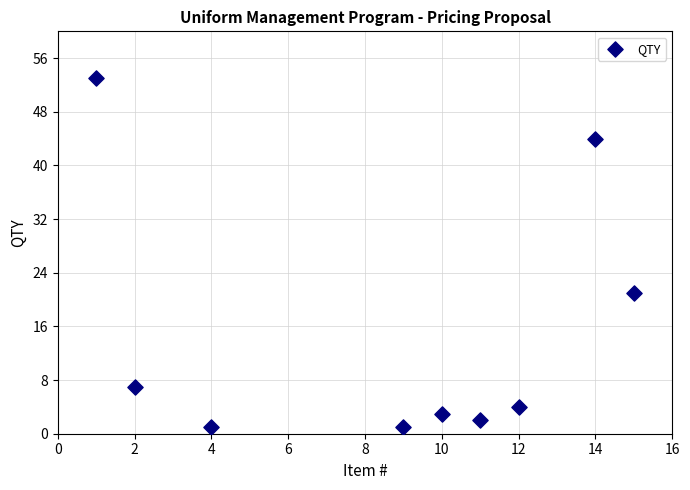

What Y value in the scatter plot is closest to 27?

21